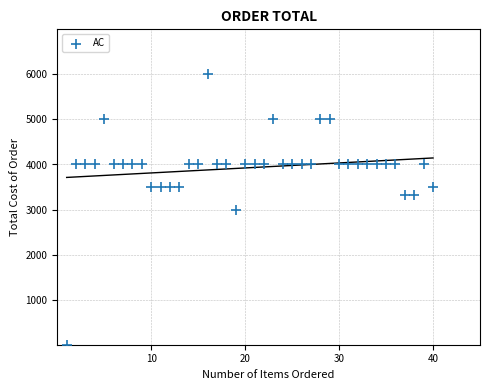

What is the range of Y values (max minus min)?

6000